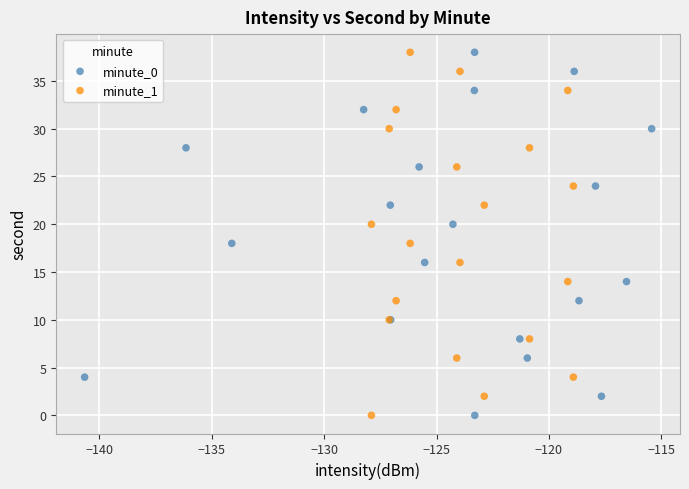

What are all the series names shown in the legend?

minute_0, minute_1